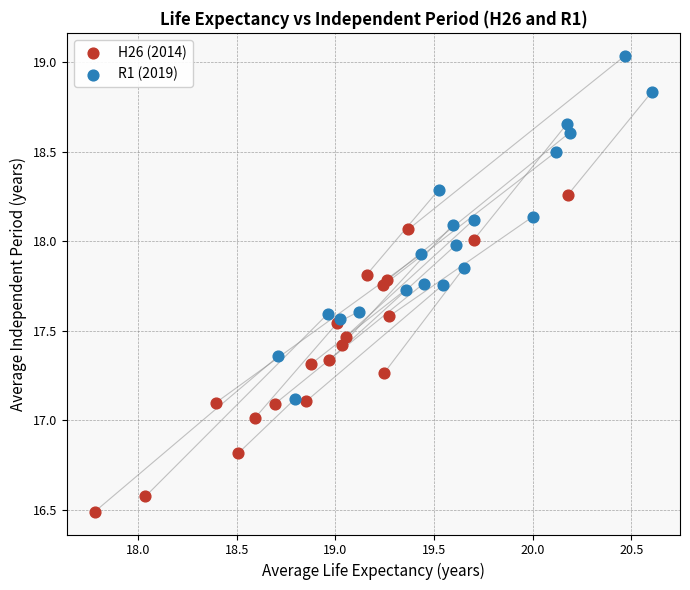

Which series contains the highest Y value?

R1 (2019)